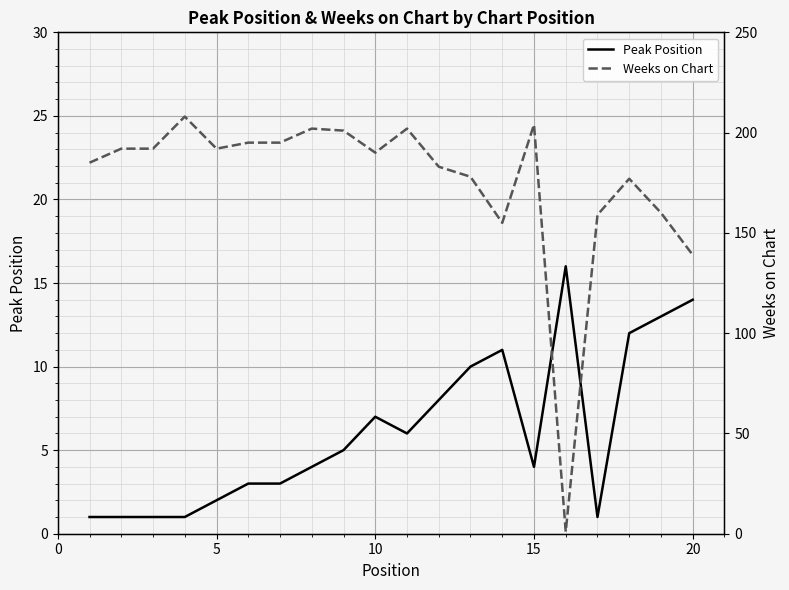

What are all the series names shown in the legend?

Peak Position, Weeks on Chart